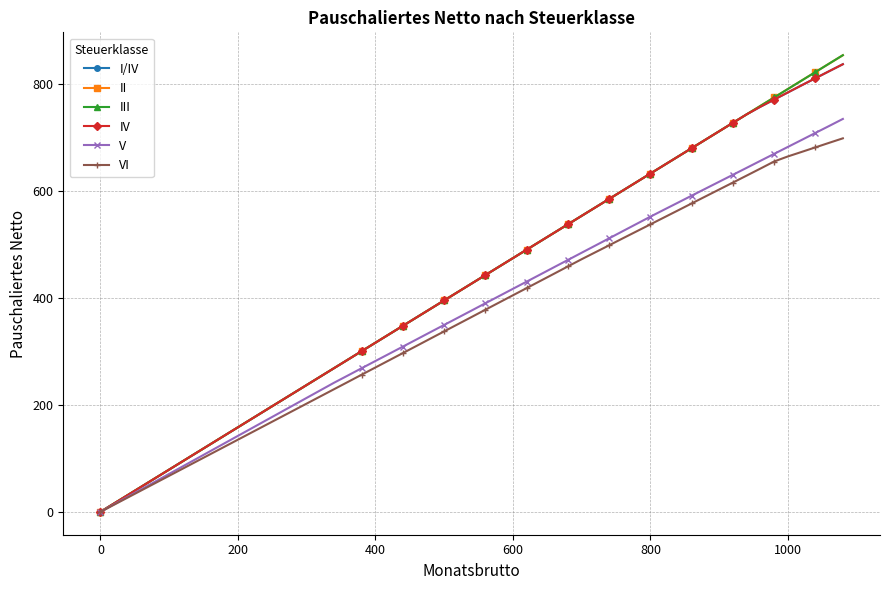

Is this an area chart (filled region under the line)?

No